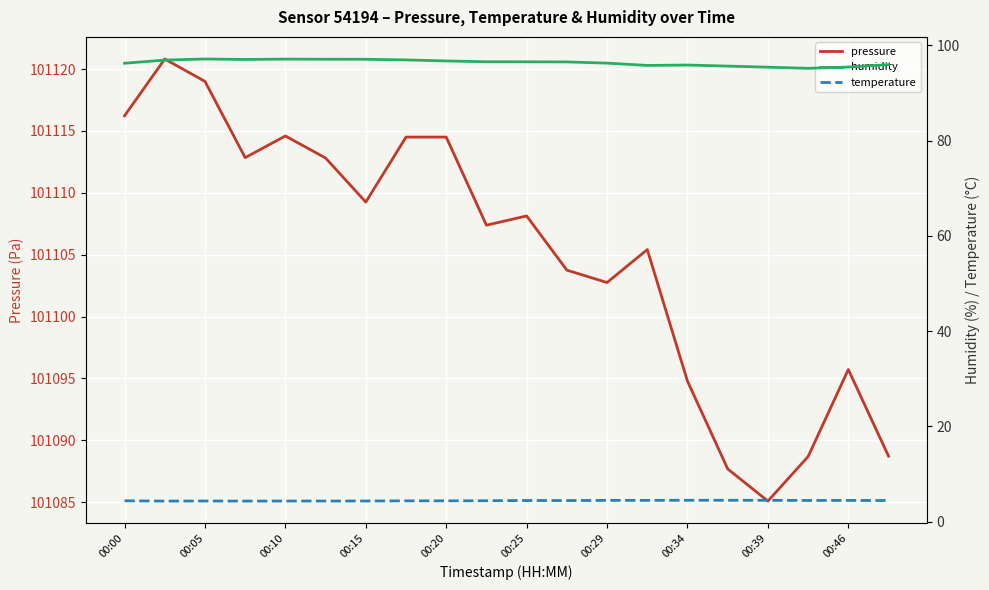

Does the chart display data point markers on the line(s)?

No